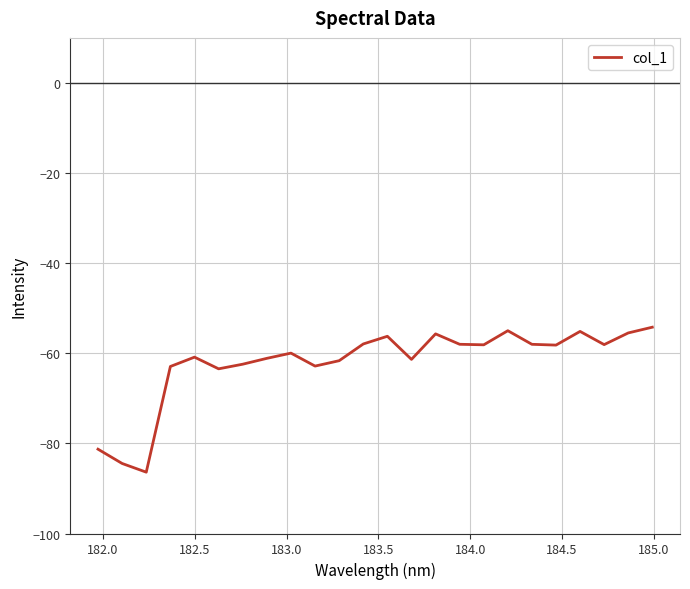

What is the difference between the maximum and minimum values?

32.2